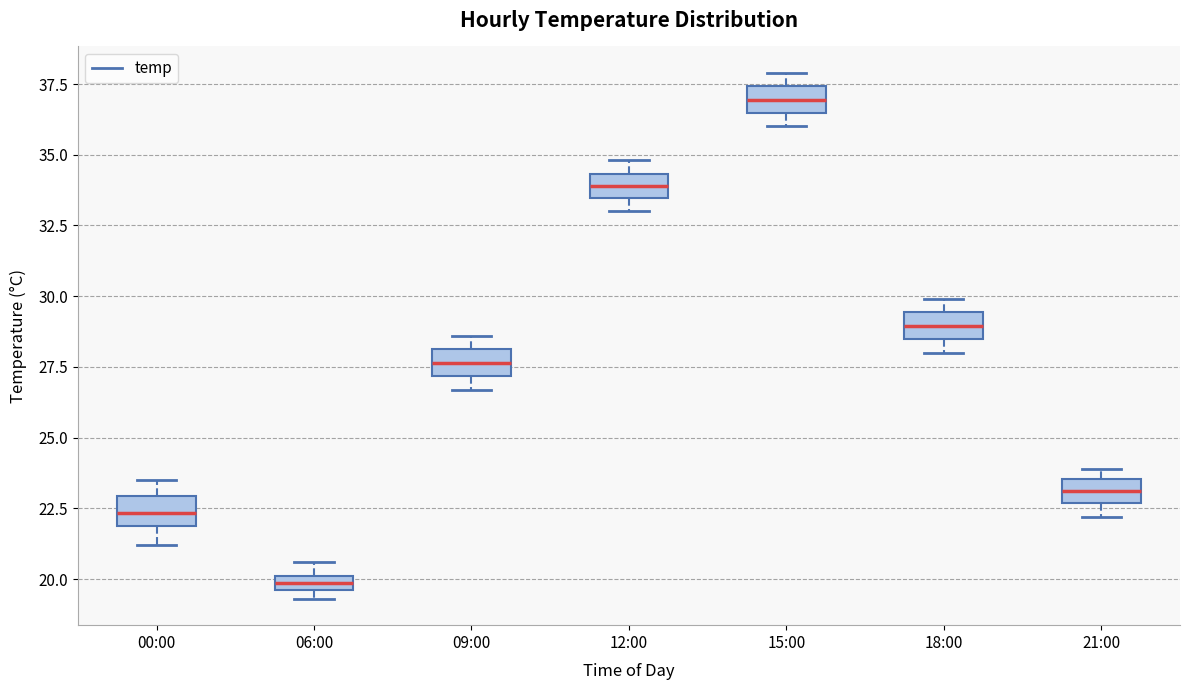

Which box has the highest median line?

15:00